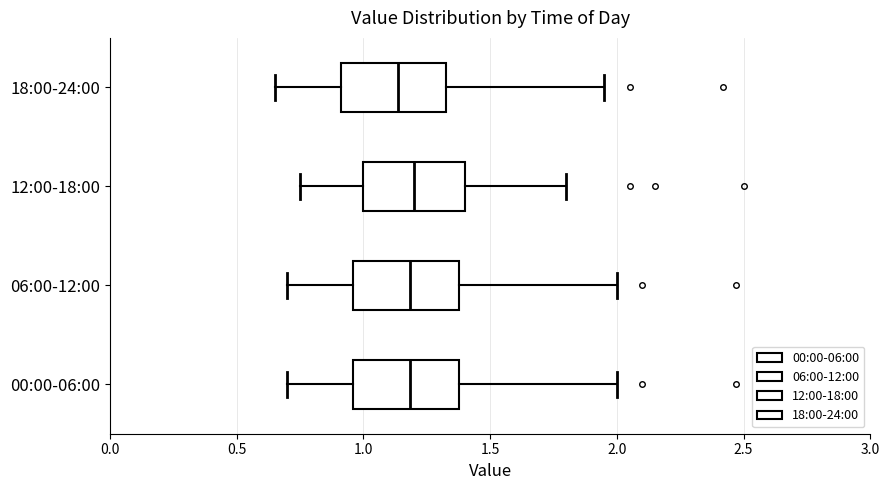

Reading bottom to top, transcribe this box plot: for each box, give where its median line is, the range the box spans, and where its two whiskers end, as read against the x-axis. The values are not printed on the chart, so give them approximately, as read against the axis.

00:00-06:00: median 1.20, box 0.95 to 1.40, whiskers 0.70 to 2.00
06:00-12:00: median 1.20, box 0.95 to 1.40, whiskers 0.70 to 2.00
12:00-18:00: median 1.20, box 1.00 to 1.40, whiskers 0.75 to 1.80
18:00-24:00: median 1.15, box 0.90 to 1.35, whiskers 0.65 to 1.95